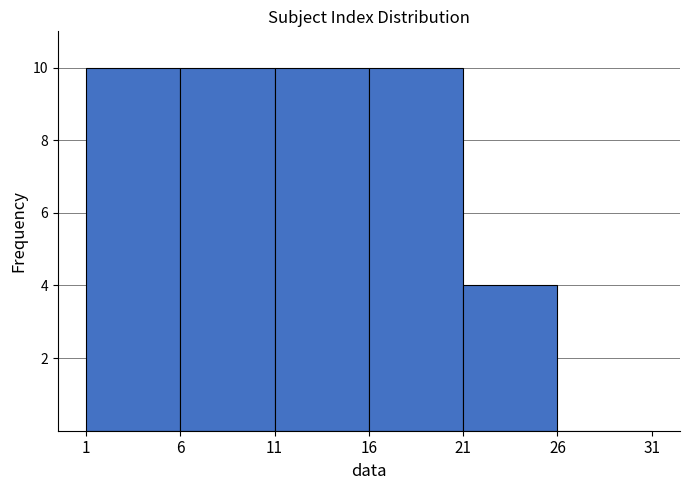

Reading left to right, list every bar in this chart as the range it spans on the x-axis followed by its height. The values are not printed on the chart, so give them approximately, as read against the axis.

1 to 6: 10
6 to 11: 10
11 to 16: 10
16 to 21: 10
21 to 26: 4
26 to 31: 0